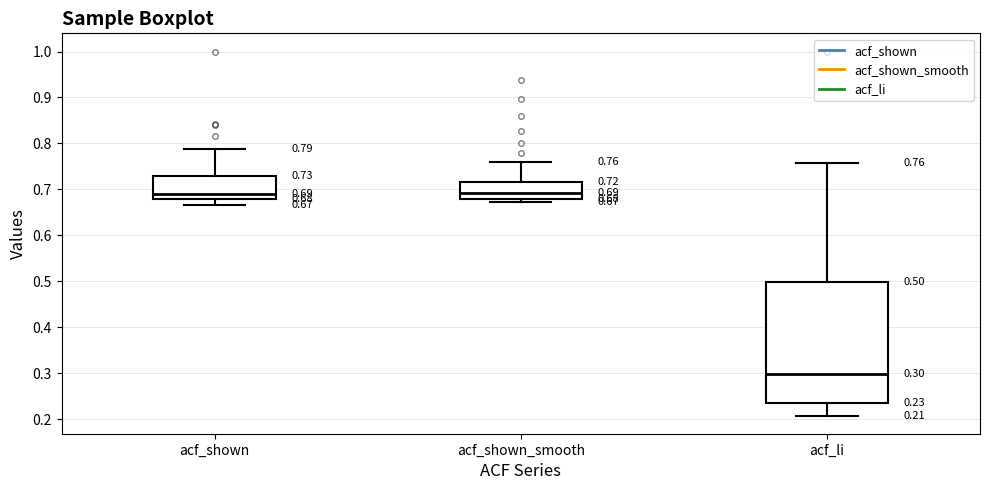

Which box is the tallest, from its lower edge to its upper edge?

acf_li